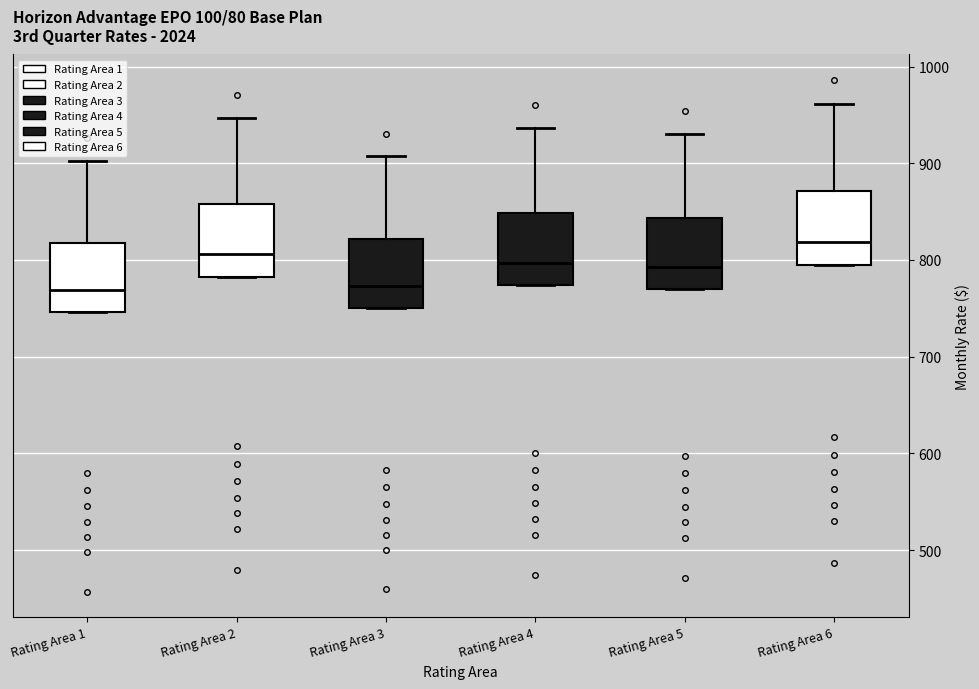

Where is the lower edge of the box for Rating Area 4 on the y-axis? The values are not printed on the chart, so give them approximately, as read against the axis.

770